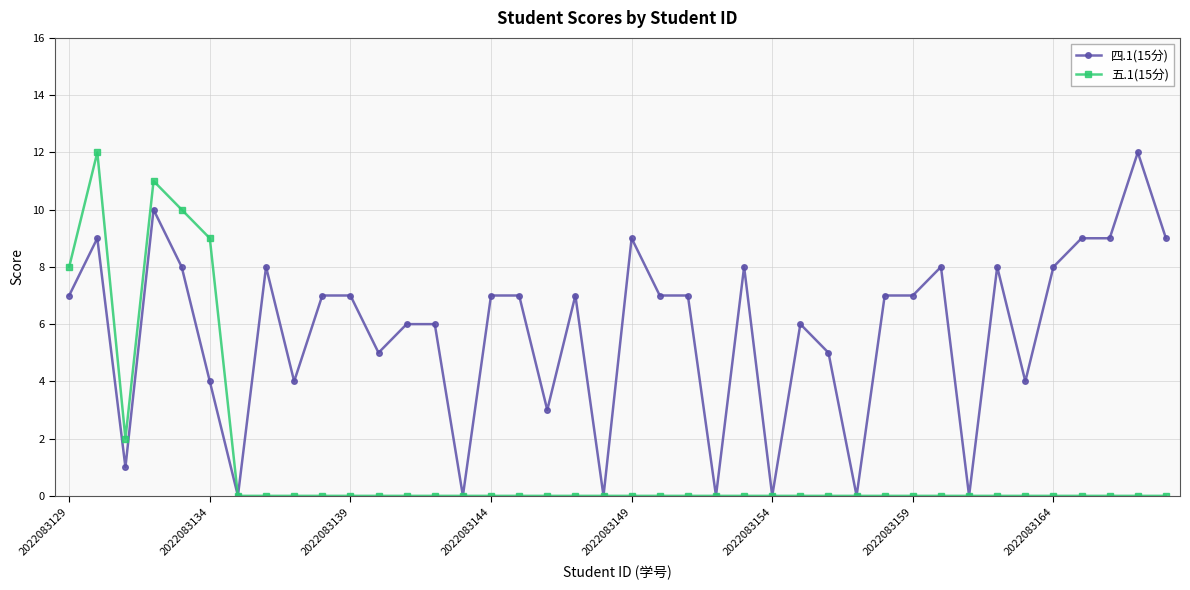

Which series has the largest total across all categories?

四.1(15分)